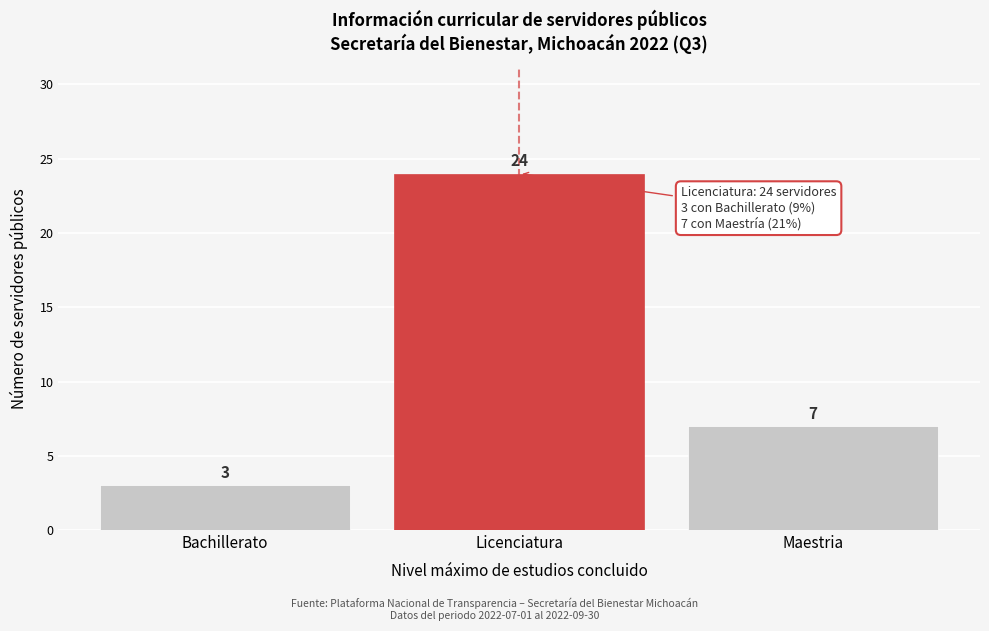

Reading left to right, what are all the values shown in this chart?

3	24	7